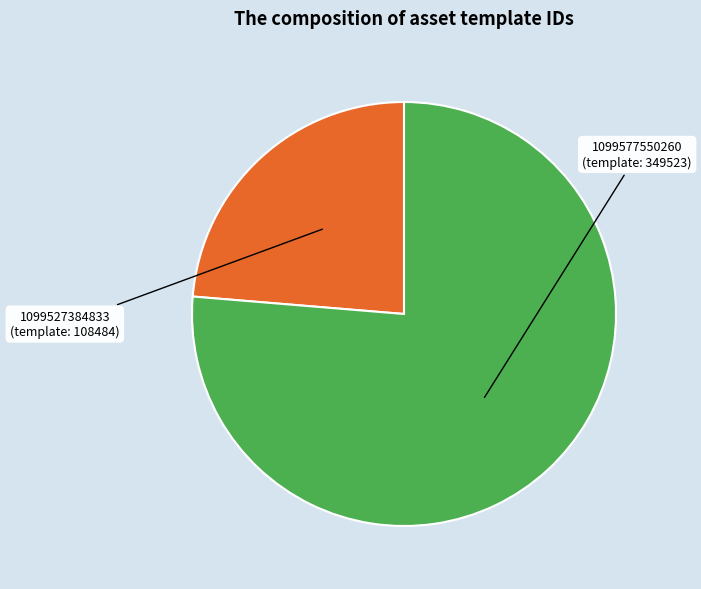

Is there any slice that represents more than half of the pie?

Yes